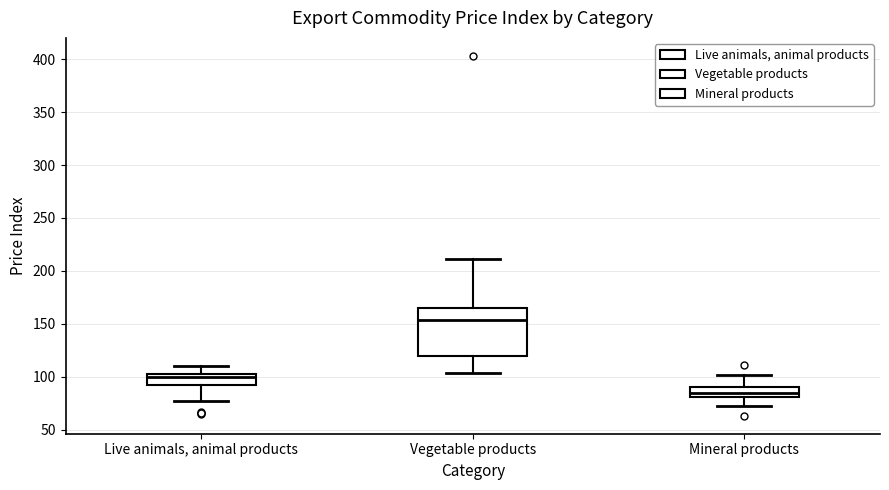

Which box's median line is the highest?

Vegetable products